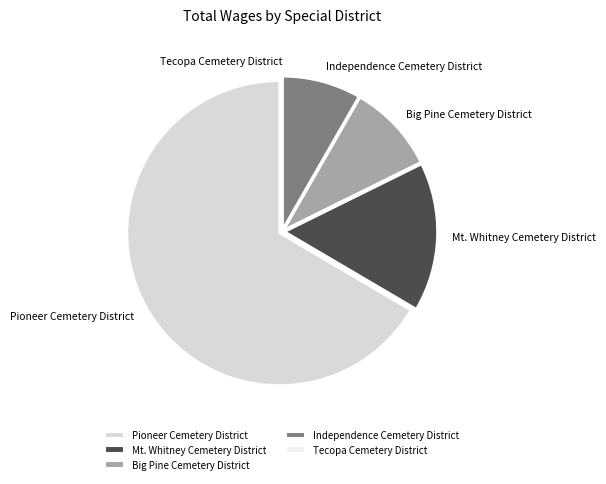

Between Big Pine Cemetery District and Mt. Whitney Cemetery District, which is larger?

Mt. Whitney Cemetery District